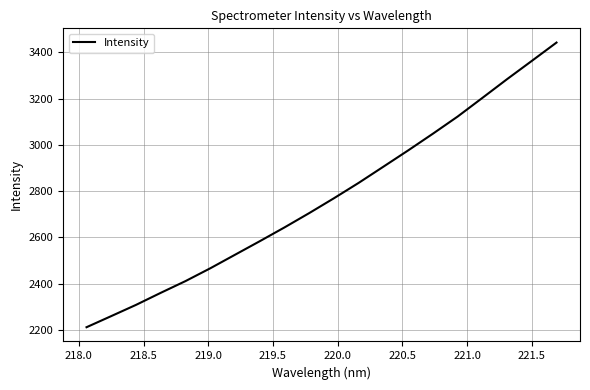

Count the number of data series in this chart.

1